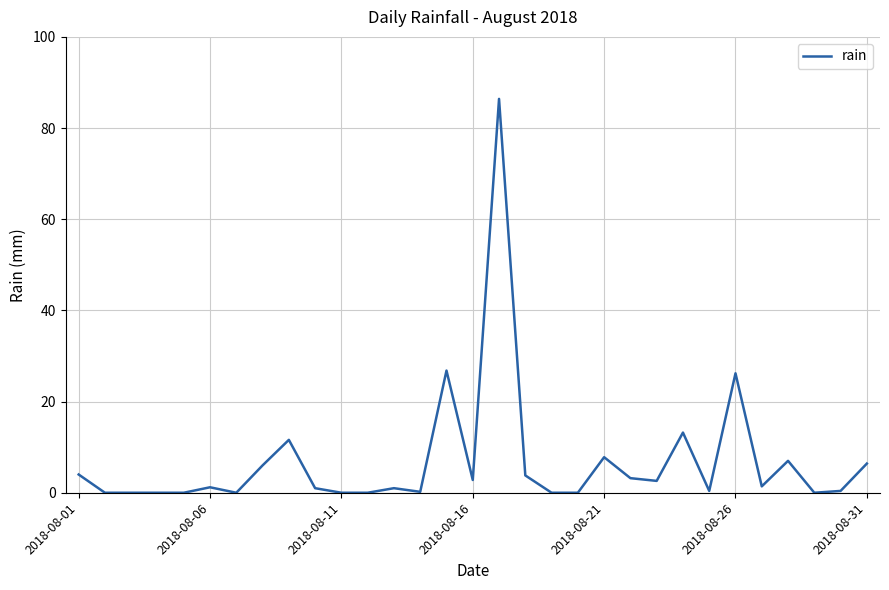

What is the greatest value displayed?

86.4